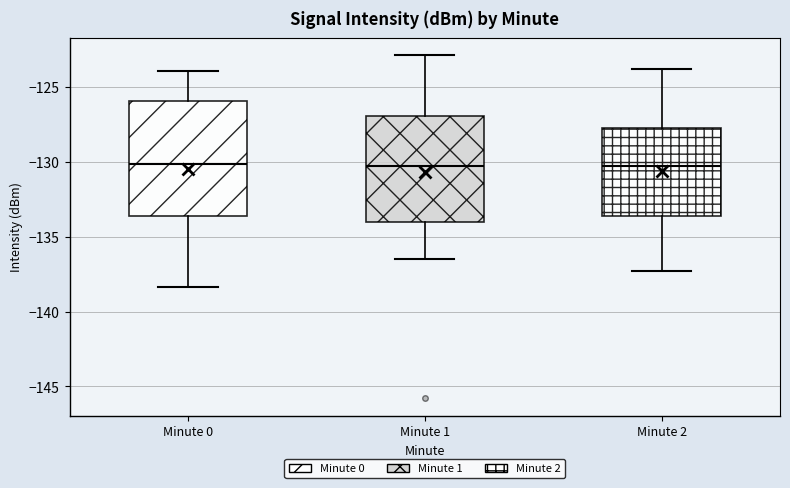

Where does the upper whisker of the box for Minute 0 end on the y-axis? The values are not printed on the chart, so give them approximately, as read against the axis.

-124.0